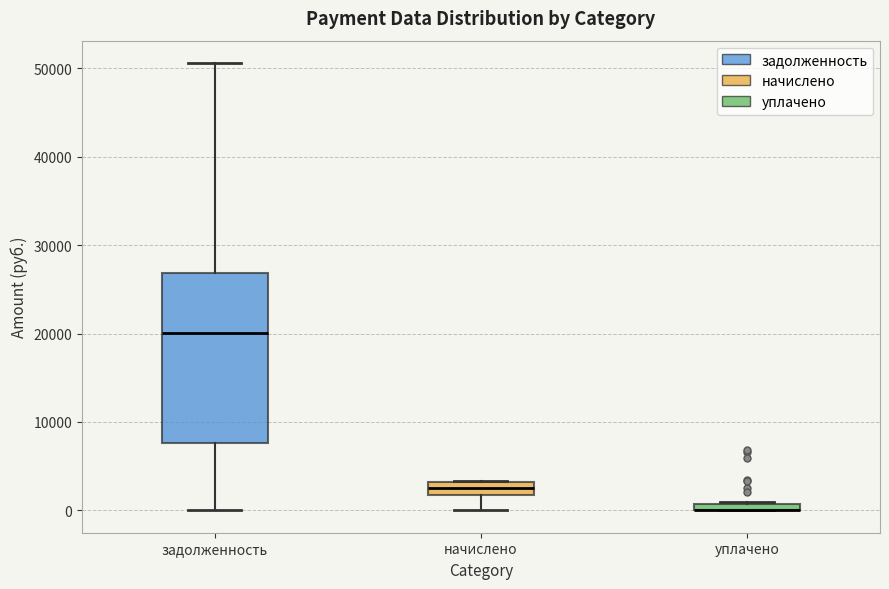

Which box is the tallest, from its lower edge to its upper edge?

задолженность